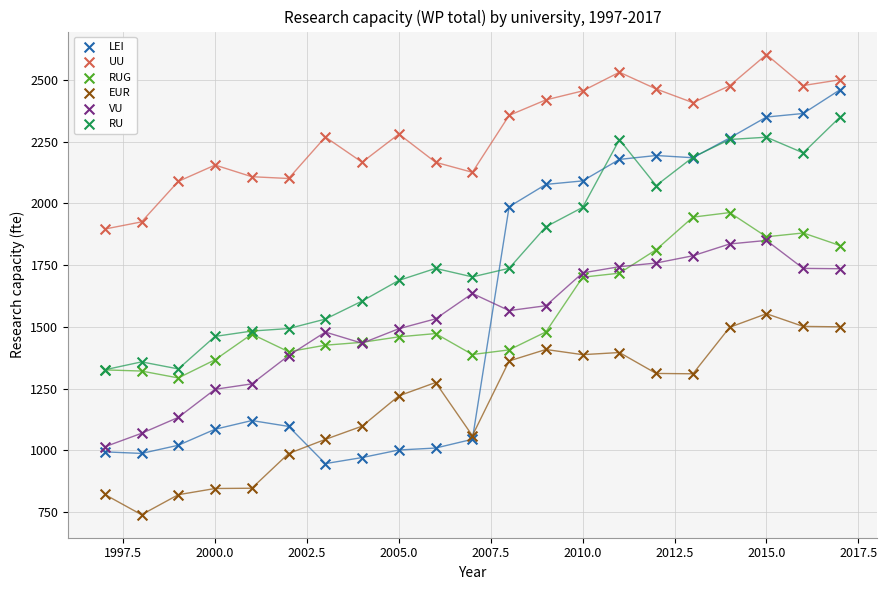

Which series reaches the maximum Y coordinate?

UU